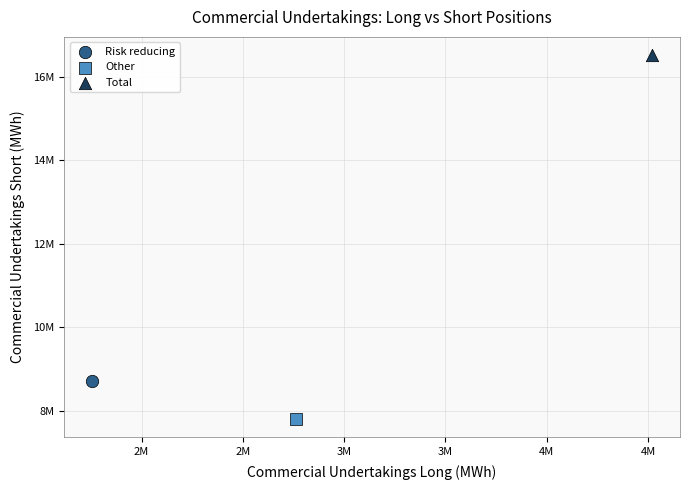

What are all the series names shown in the legend?

Risk reducing, Other, Total